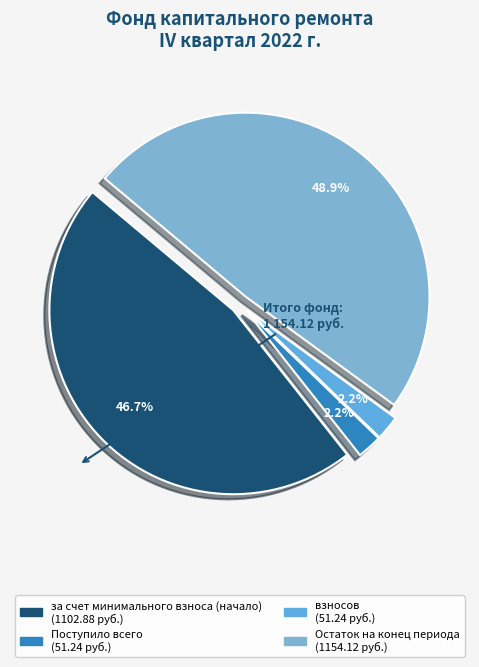

Count the number of slices in the pie.

4